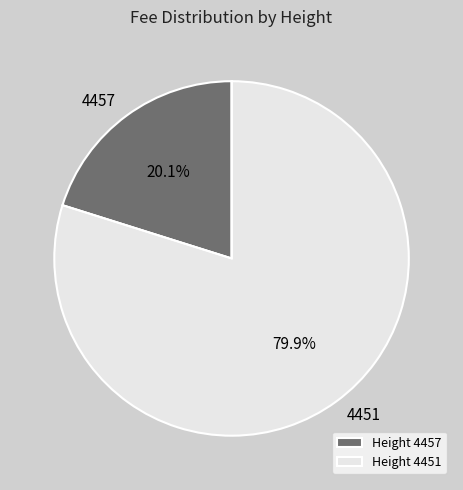

What is the ratio of the value at Height 4451 to the value at Height 4457?

4.0